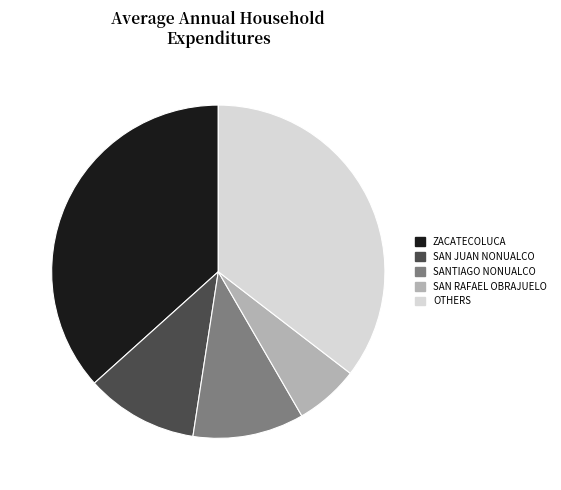

Which slice is the largest?

ZACATECOLUCA